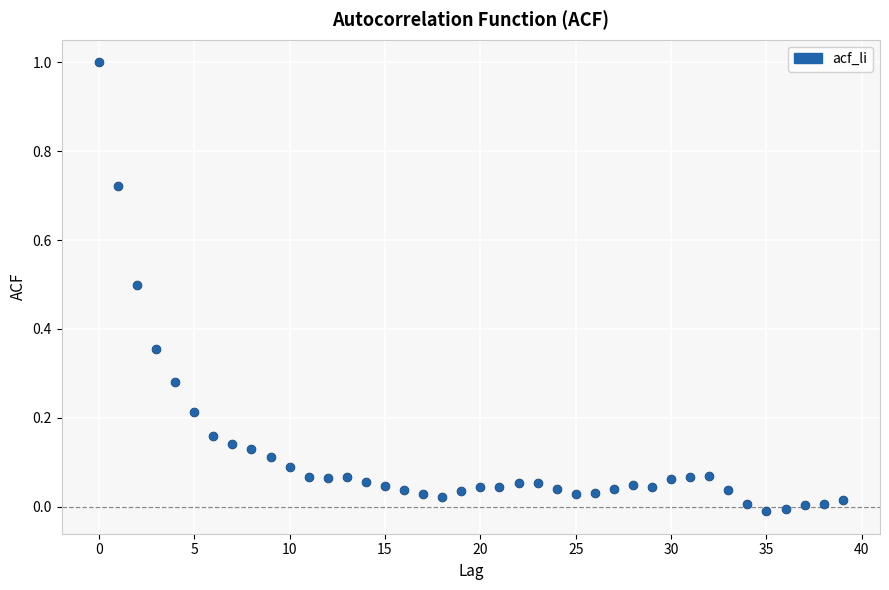

What is the range of Y values (max minus min)?

1.0